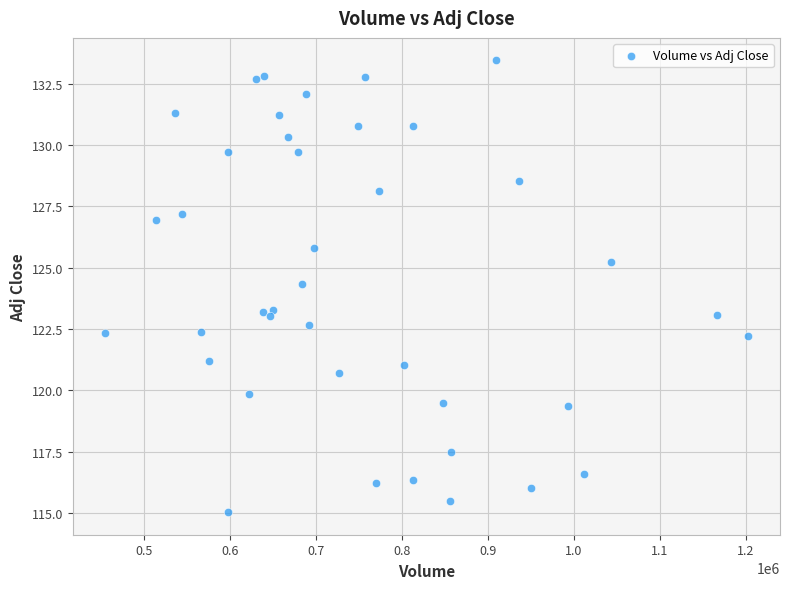

What Y value in the scatter plot is closest to 124?

124.3